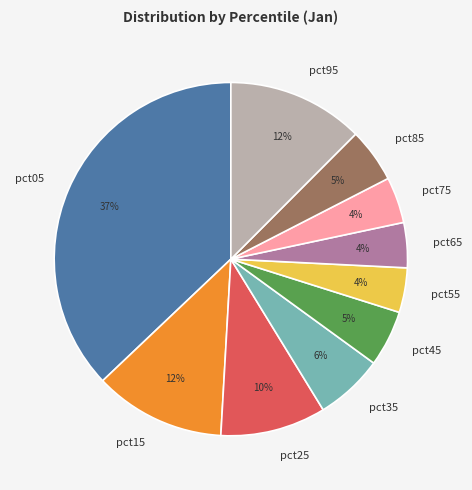

Does pct35 represent more than half of the total?

No